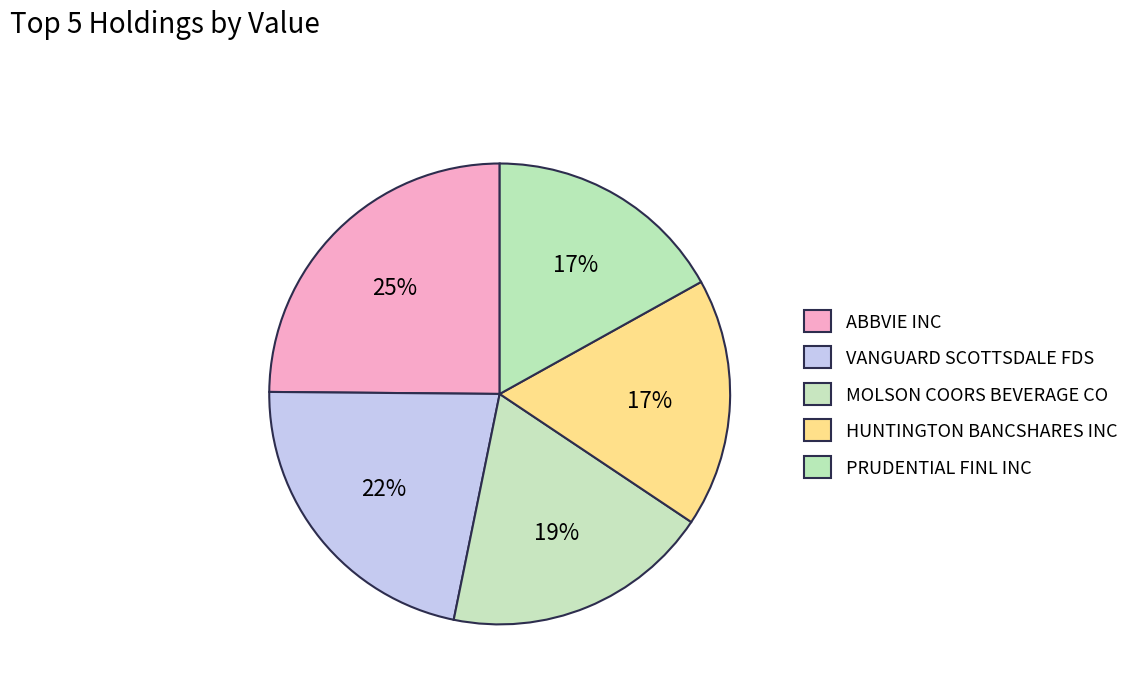

Is there a majority slice in this chart?

No